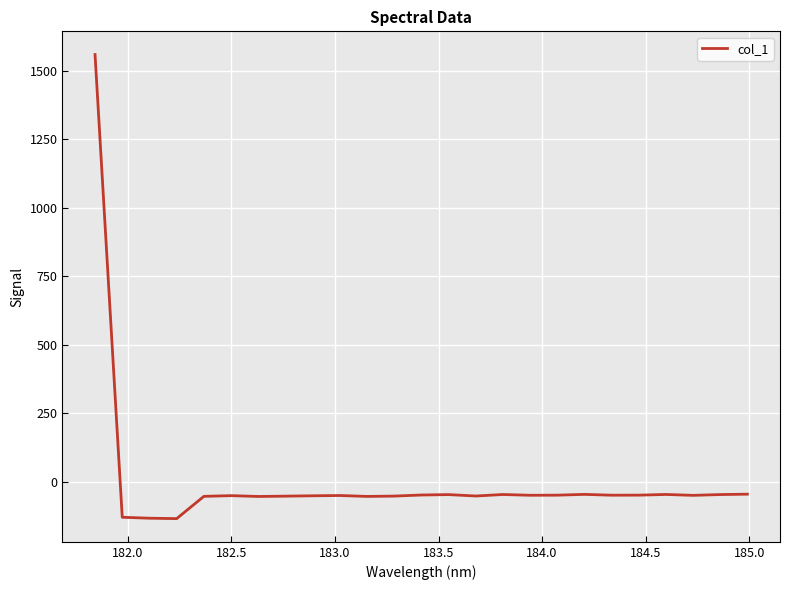

What is the difference between the maximum and minimum values?

1694.2